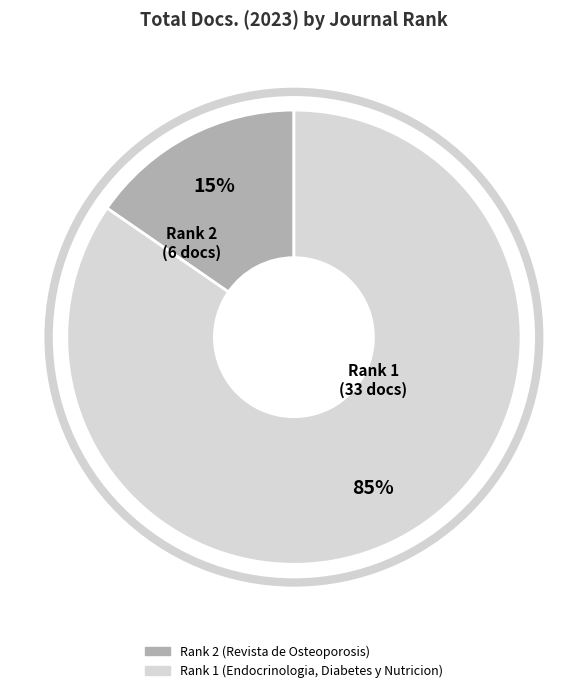

How many slices are in this pie chart?

2